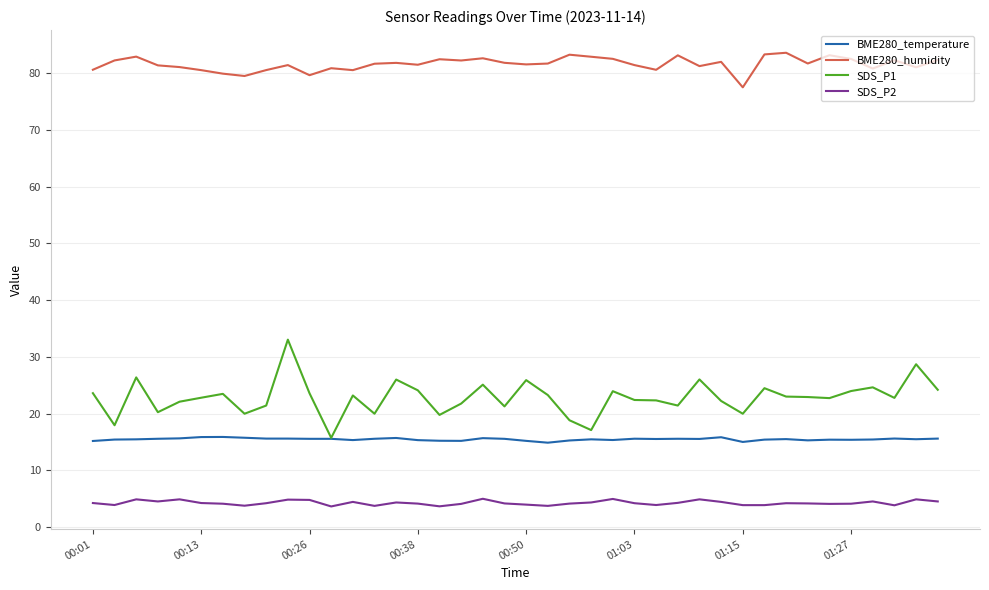

Which series has the largest range (max minus min)?

SDS_P1